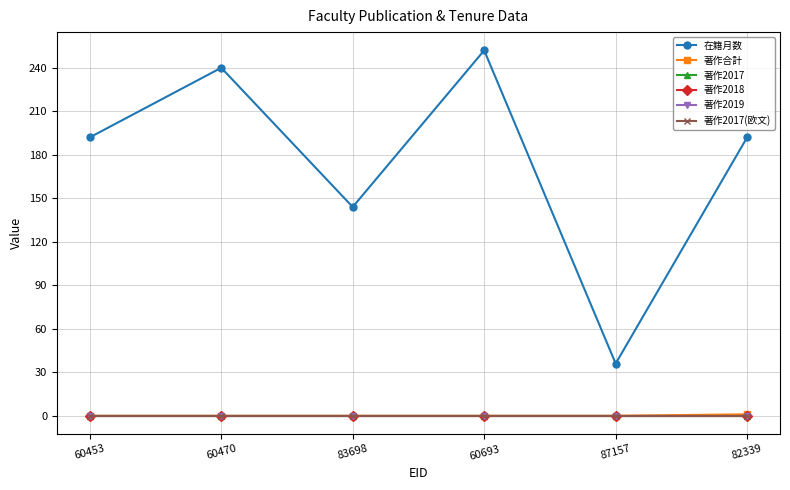

Between 83698 and 82339, which series saw the biggest shift?

在籍月数